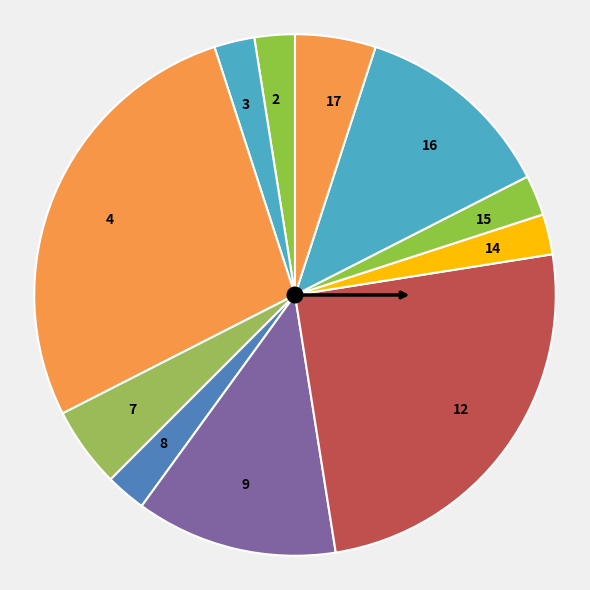

Is there any slice that represents more than half of the pie?

No